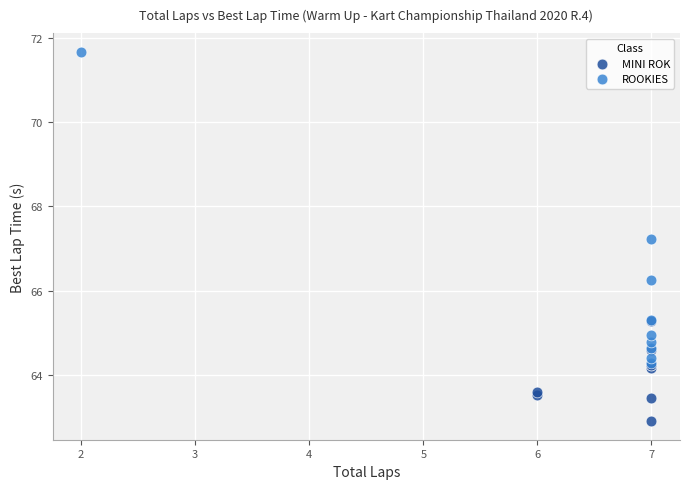

Which series reaches the maximum Y coordinate?

ROOKIES